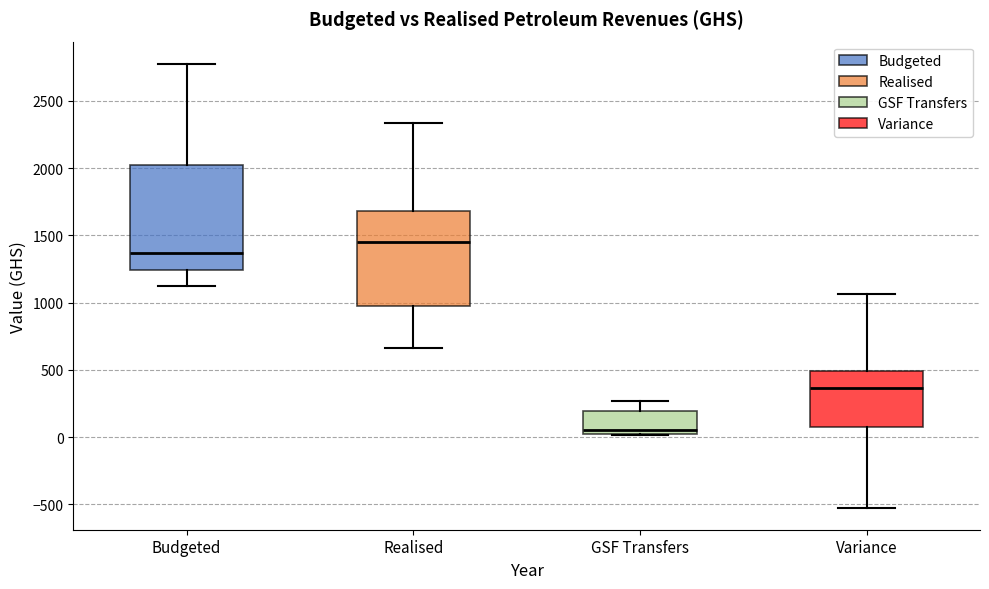

Which box's median line is the highest?

Realised